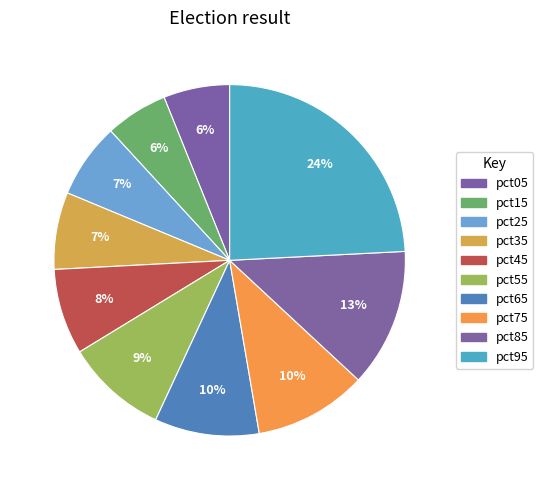

Which slice is the smallest?

pct15